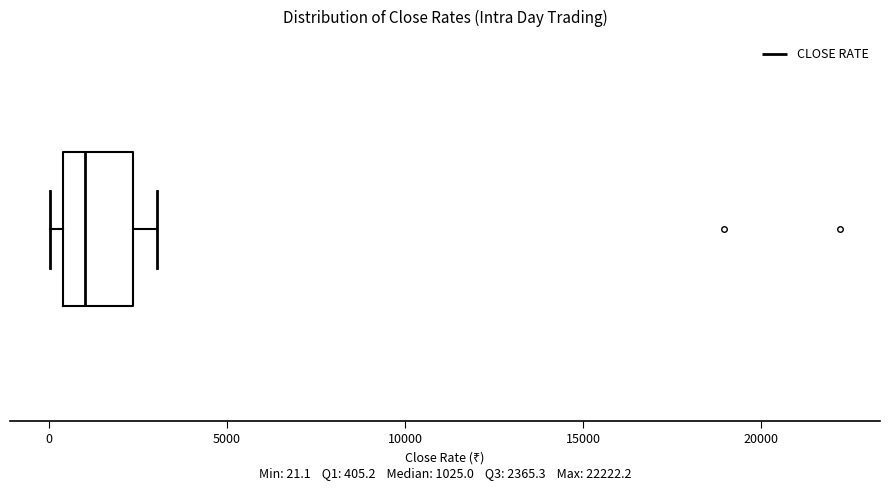

Read this box plot against the x-axis: the position of the median line, the range covered by the box, and the ends of both whiskers. The values are not printed on the chart, so give them approximately, as read against the axis.

median 1000, box 500 to 2500, whiskers 0 to 3000